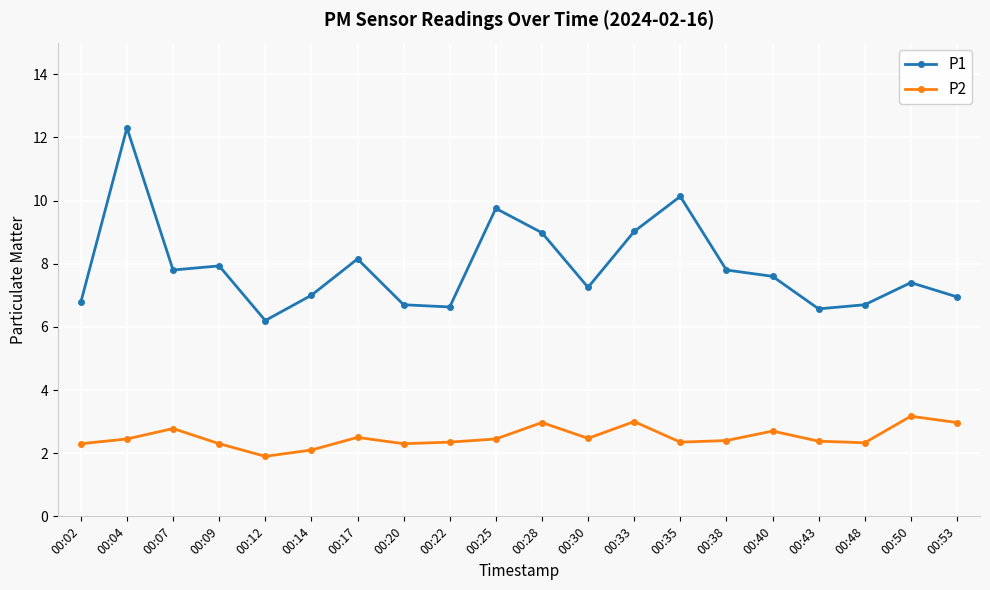

At how many categories does at least one series exceed 5?

20